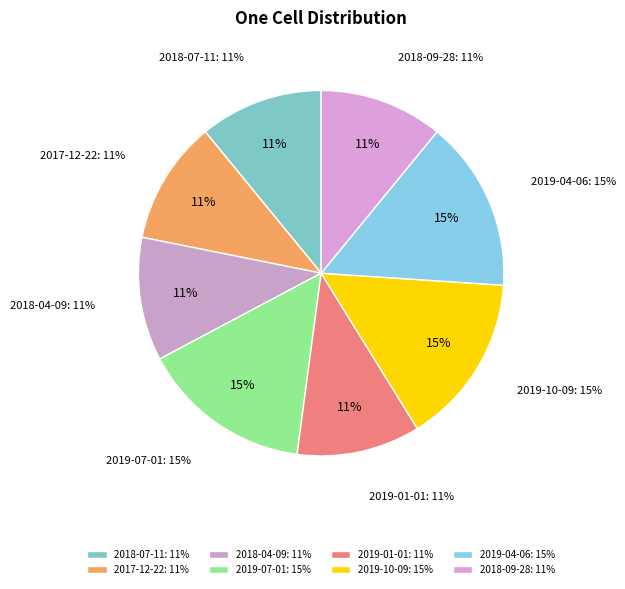

Does 2019-07-01 represent more than half of the total?

No